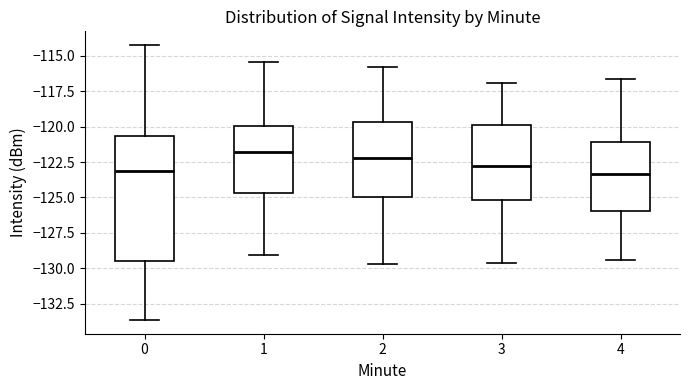

Reading left to right, transcribe this box plot: for each box, give where its median line is, the range the box spans, and where its two whiskers end, as read against the y-axis. The values are not printed on the chart, so give them approximately, as read against the axis.

0: median -123.0, box -129.5 to -120.5, whiskers -133.5 to -114.0
1: median -122.0, box -124.5 to -120.0, whiskers -129.0 to -115.5
2: median -122.0, box -125.0 to -119.5, whiskers -129.5 to -116.0
3: median -122.5, box -125.0 to -120.0, whiskers -129.5 to -117.0
4: median -123.5, box -126.0 to -121.0, whiskers -129.5 to -116.5